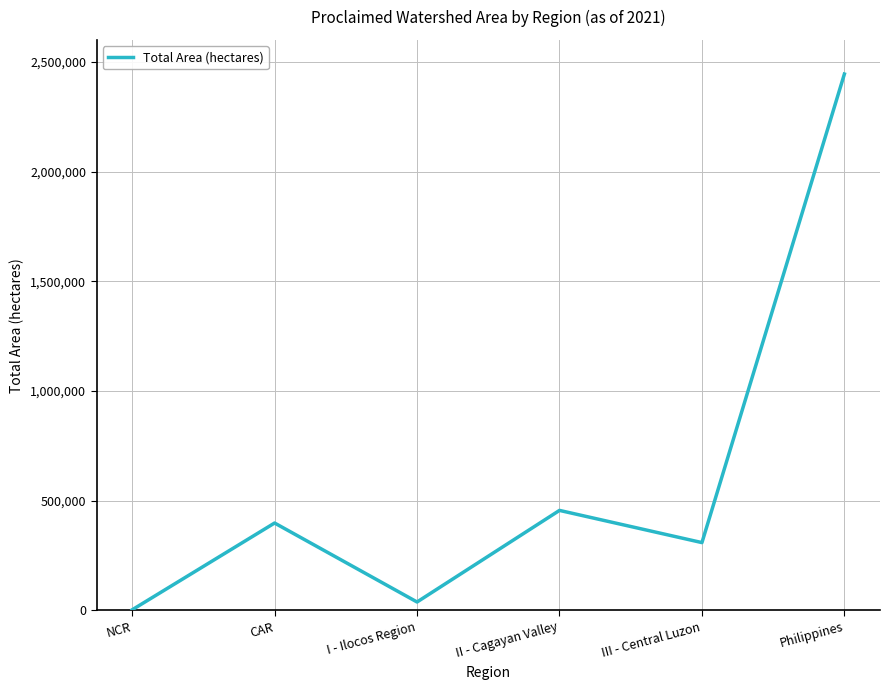

Rank the categories by value from lowest to highest.

NCR, I - Ilocos Region, III - Central Luzon, CAR, II - Cagayan Valley, Philippines